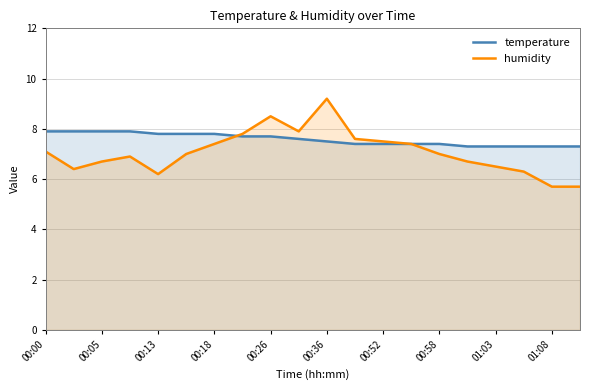

What is the sum of all temperature values?

151.6